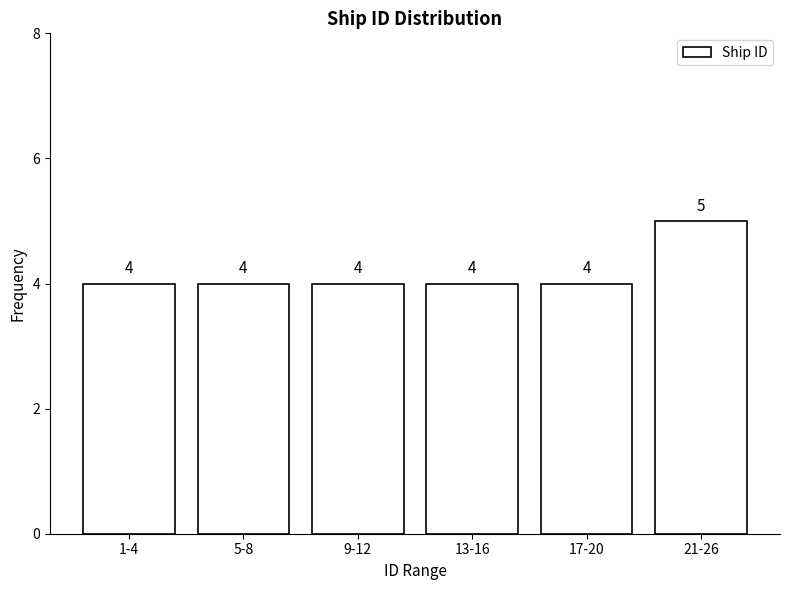

Reading right to left, list all the values displayed in this chart.

21-26=5	17-20=4	13-16=4	9-12=4	5-8=4	1-4=4